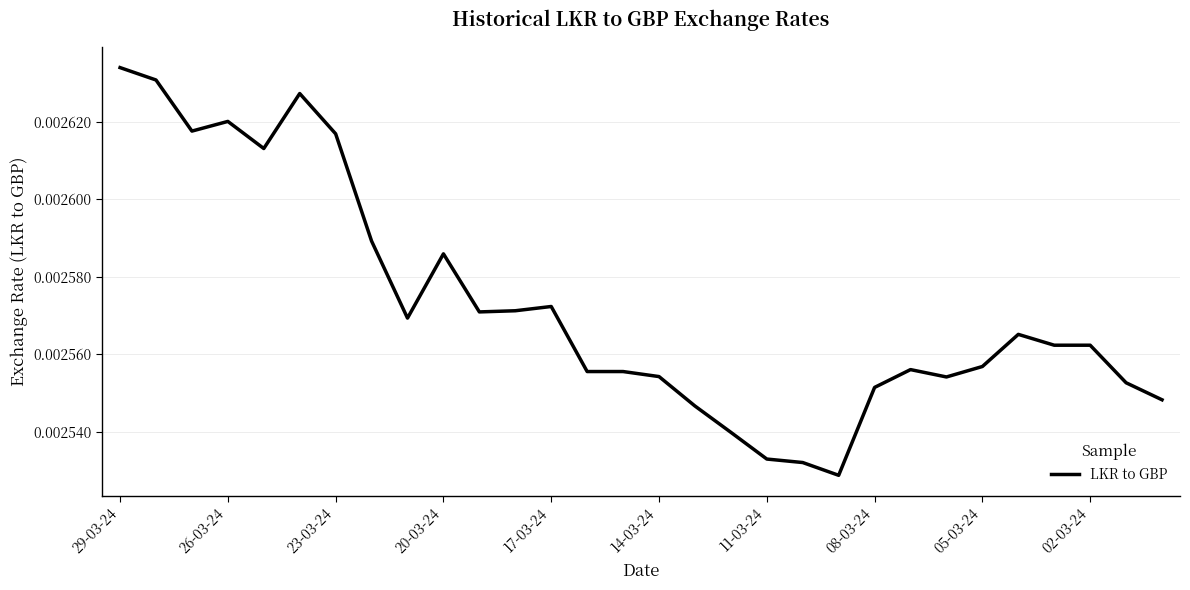

At which category does the chart reach its peak across all series?

29-03-24